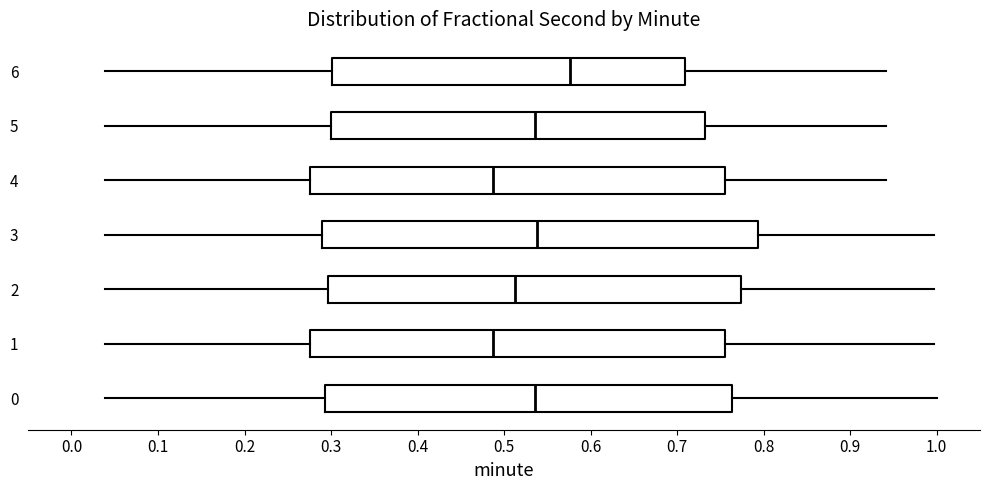

Where does the left whisker of the box at y = 6 end on the x-axis? The values are not printed on the chart, so give them approximately, as read against the axis.

0.04